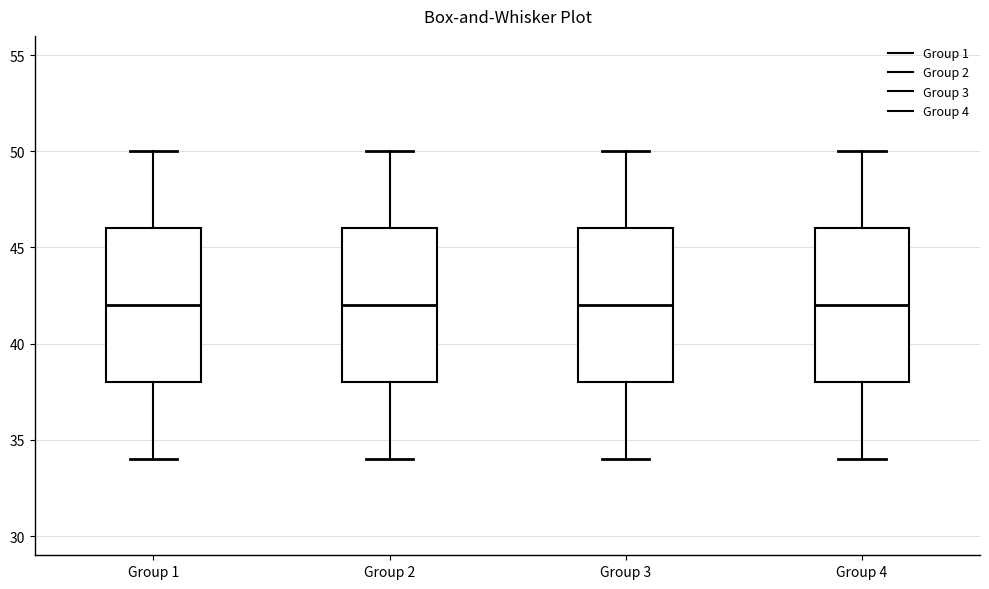

Where is the upper edge of the box for Group 4 on the y-axis? The values are not printed on the chart, so give them approximately, as read against the axis.

46